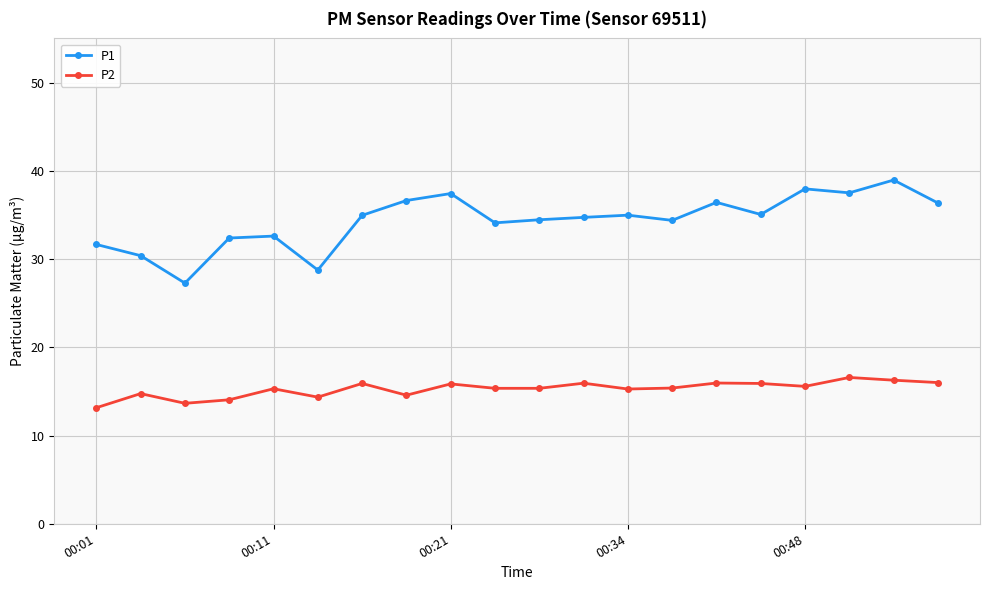

What are all the series names shown in the legend?

P1, P2